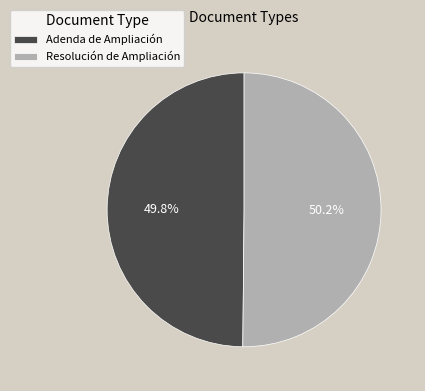

How many slices are in this pie chart?

2